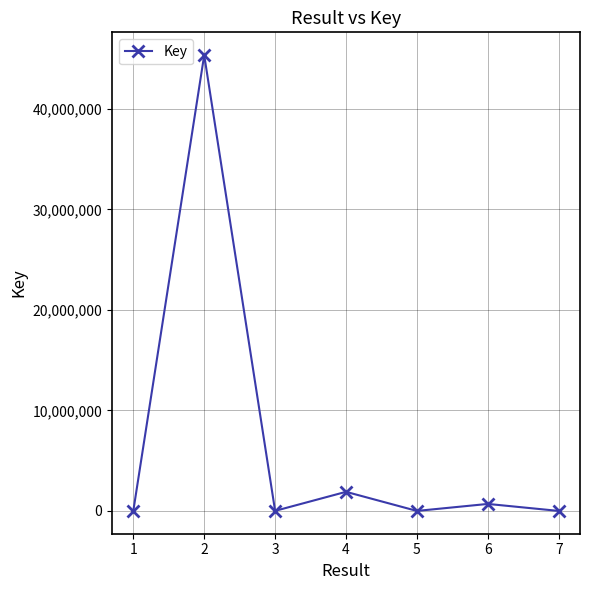

How many data points does each series have?

7